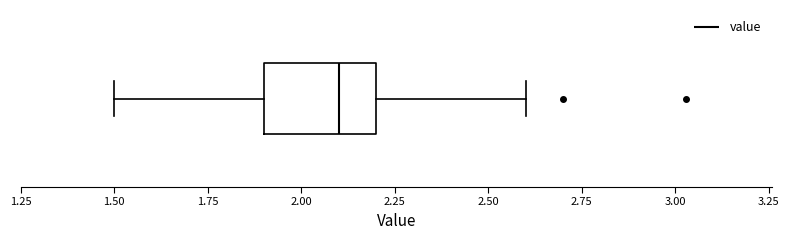

Read this box plot against the x-axis: the position of the median line, the range covered by the box, and the ends of both whiskers. The values are not printed on the chart, so give them approximately, as read against the axis.

median 2.1, box 1.9 to 2.2, whiskers 1.5 to 2.6